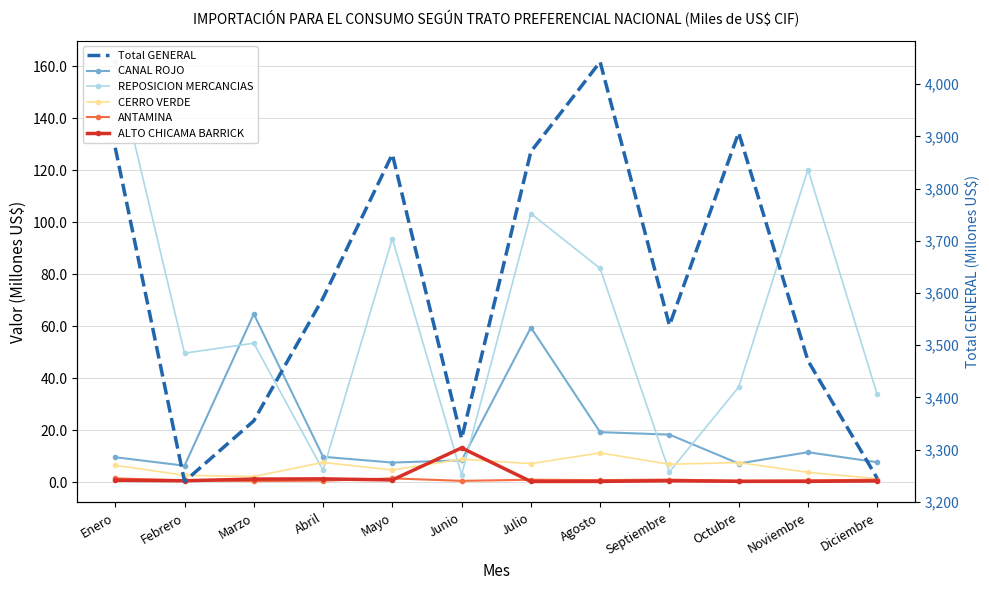

True or false: REPOSICION MERCANCIAS has a value of 23.4 at Diciembre.

False